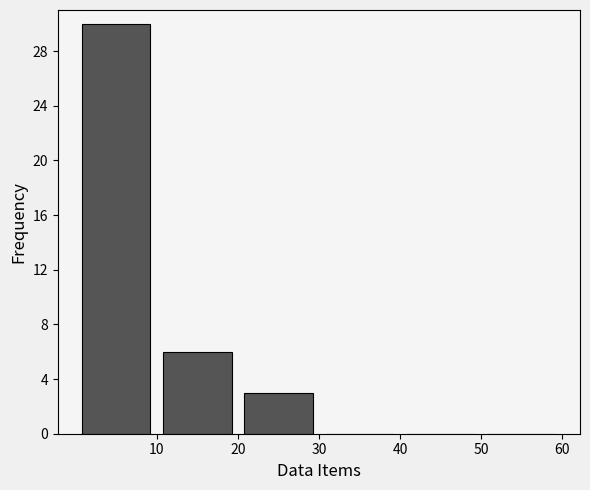

Reading left to right, list every bar in this chart as the range it spans on the x-axis followed by its height. The values are not printed on the chart, so give them approximately, as read against the axis.

0 to 10: 30
10 to 20: 6
20 to 30: 3
30 to 40: 0
40 to 50: 0
50 to 60: 0